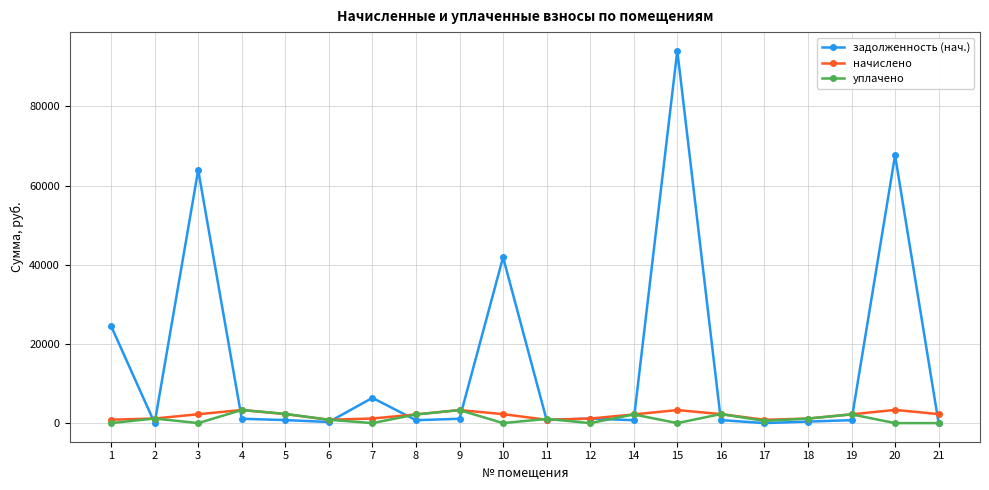

At which category is the sum across all series the highest?

15